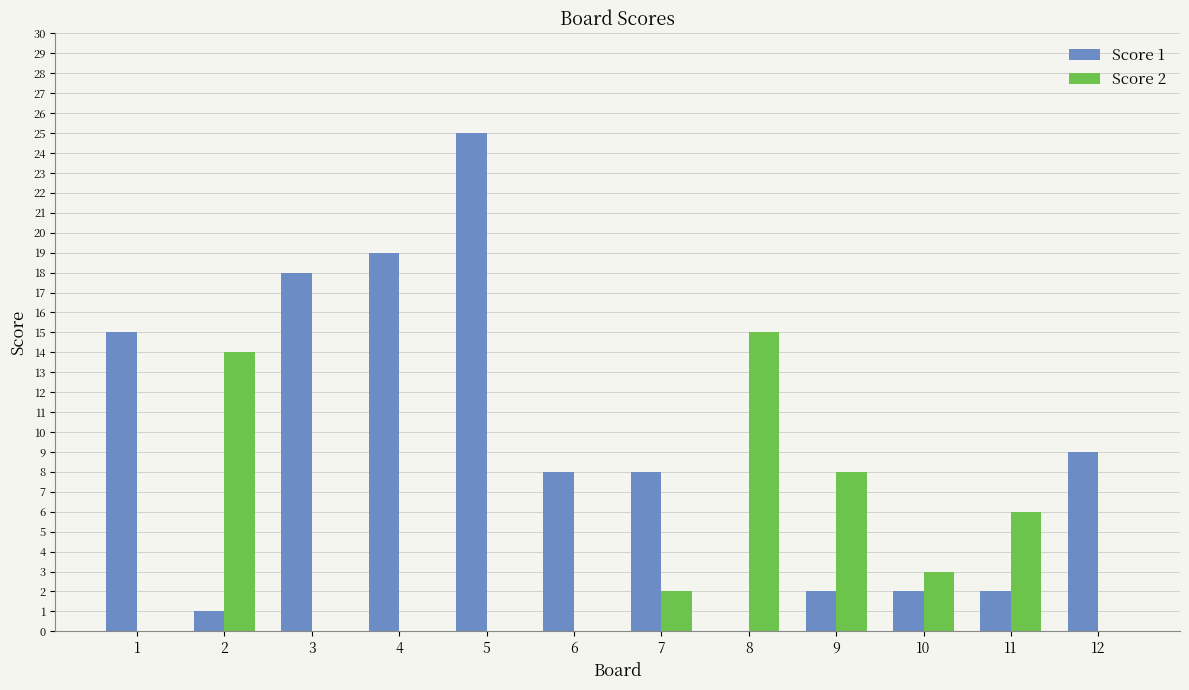

What is the greatest value displayed?

25